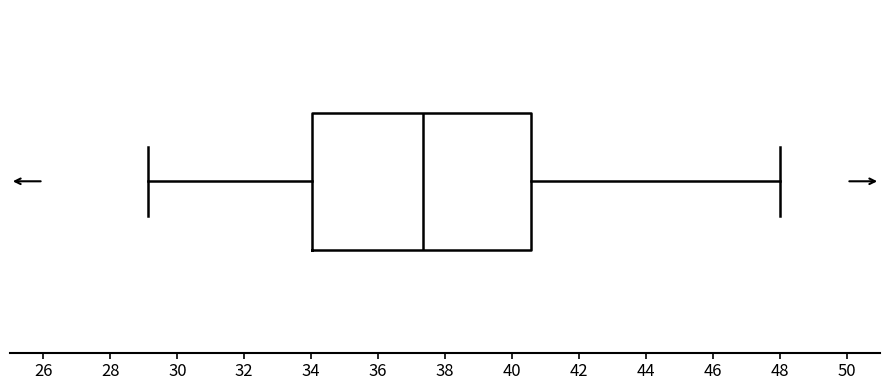

Where does the median line of the box sit on the x-axis? The values are not printed on the chart, so give them approximately, as read against the axis.

37.4